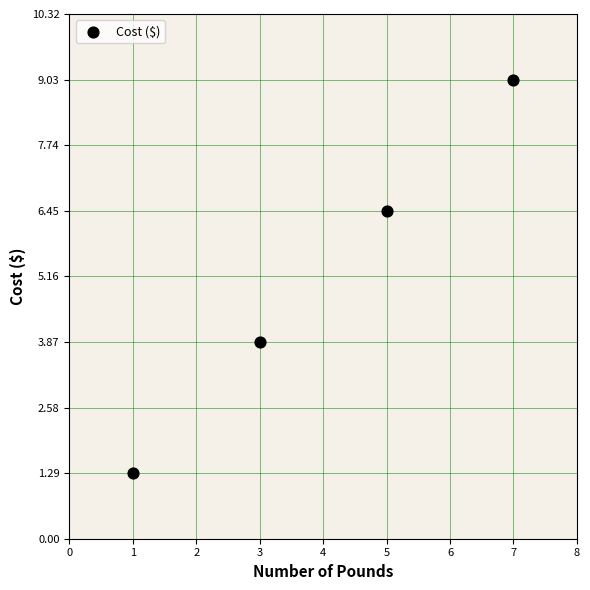

What is the range of X values (max minus min)?

6.0